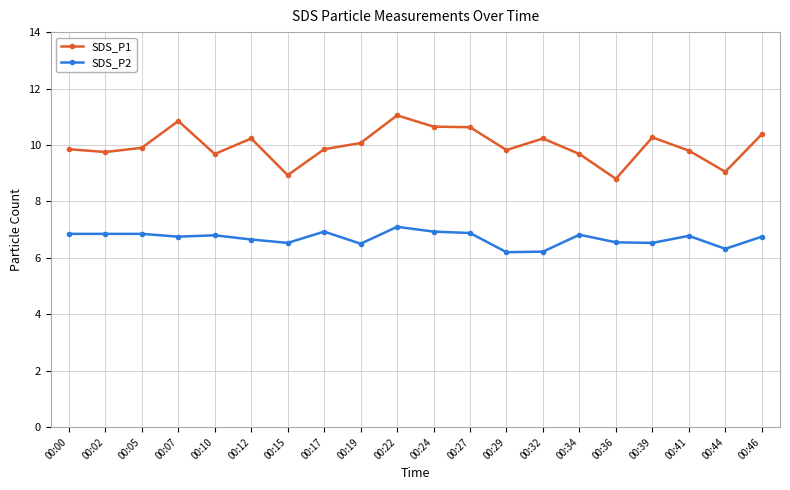

What is the difference between the SDS_P2 values at 00:27 and 00:32?

0.7